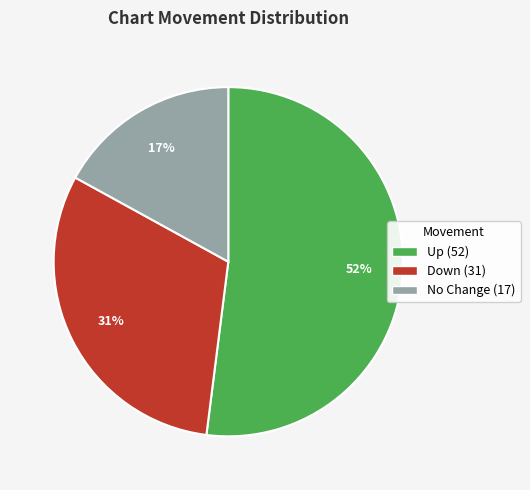

Is there a majority slice in this chart?

Yes